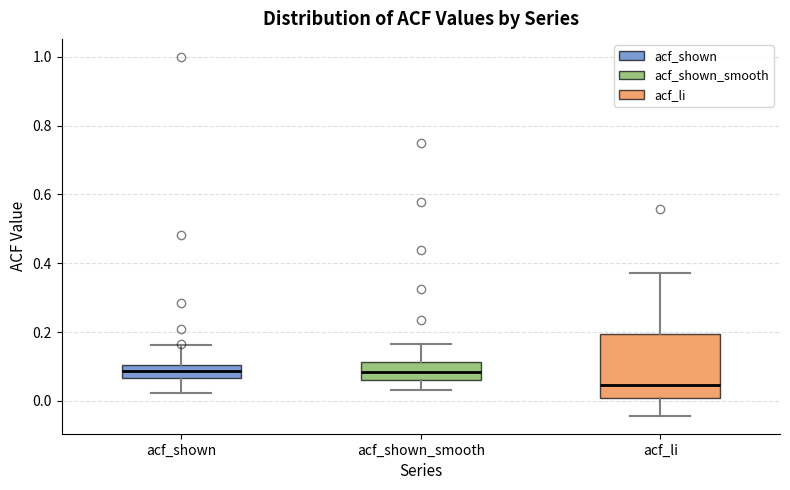

Comparing the boxes themselves (not the whiskers), which one is the tallest?

acf_li